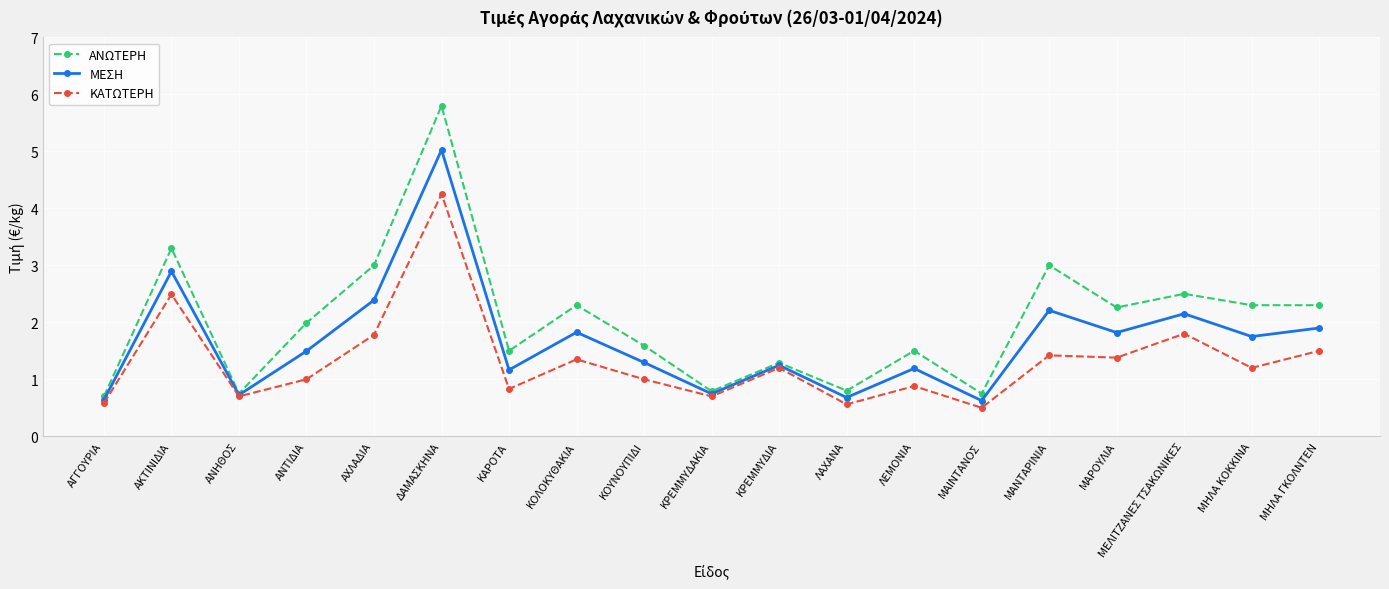

What is the difference between the ΜΕΣΗ values at ΑΝΗΘΟΣ and ΚΟΛΟΚΥΘΑΚΙΑ?

1.1